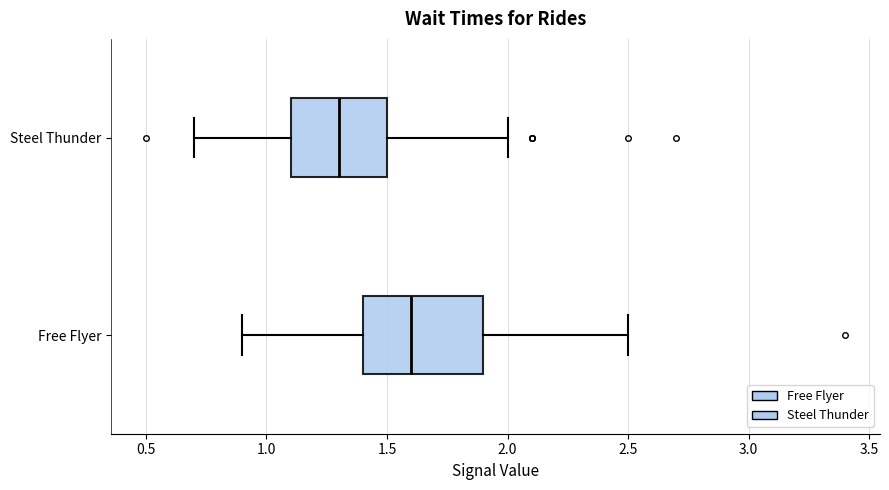

Where does the left whisker of the box for Steel Thunder end on the x-axis? The values are not printed on the chart, so give them approximately, as read against the axis.

0.7